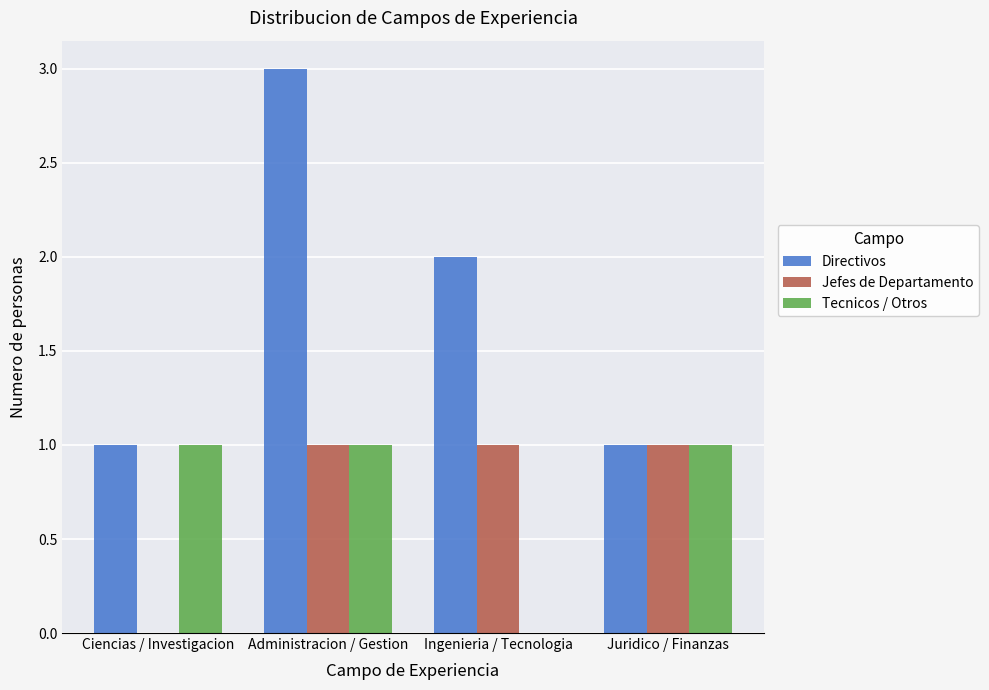

Count the Jefes de Departamento values in the range 1 to 2.

3